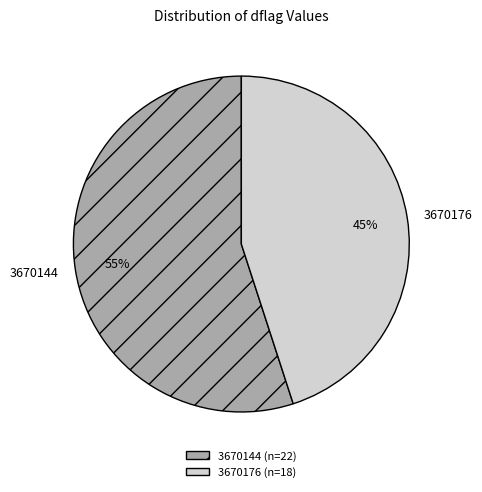

Does any single category account for the majority?

Yes